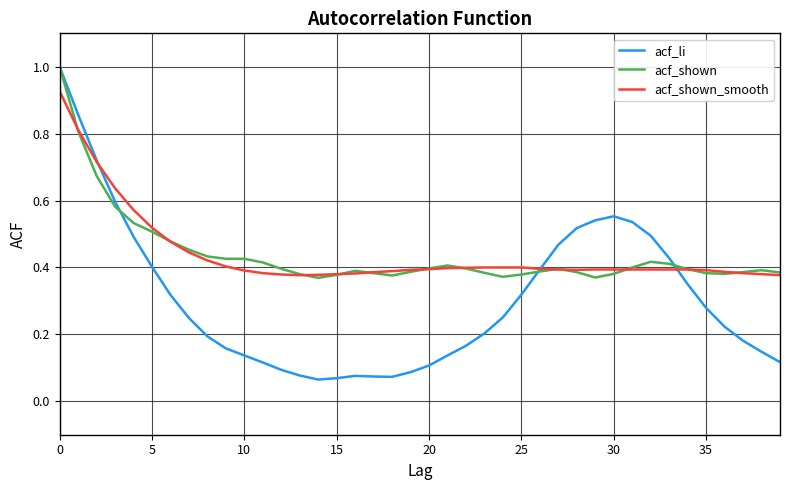

Which series has the widest spread of values?

acf_li